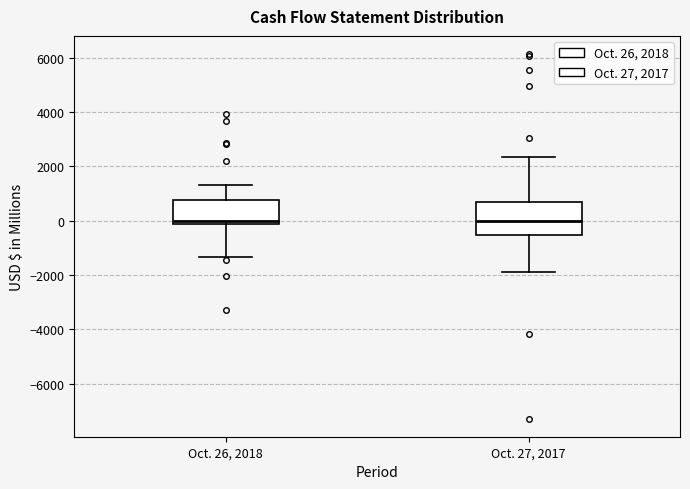

Reading left to right, transcribe this box plot: for each box, give where its median line is, the range the box spans, and where its two whiskers end, as read against the y-axis. The values are not printed on the chart, so give them approximately, as read against the axis.

Oct. 26, 2018: median 0, box -200 to 800, whiskers -1400 to 1400
Oct. 27, 2017: median 0, box -600 to 600, whiskers -1800 to 2400